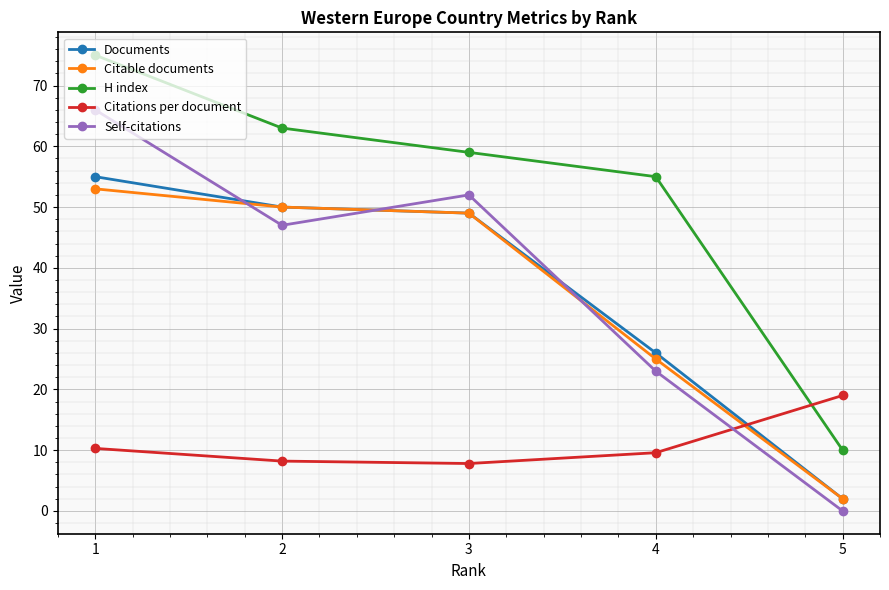

What is the sum of the Documents values at 2 and 4?

76.0